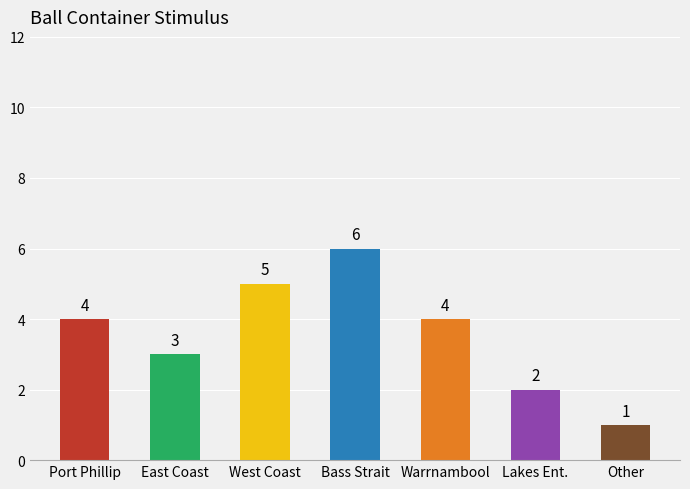

True or false: the data shows 3 at Warrnambool.

False